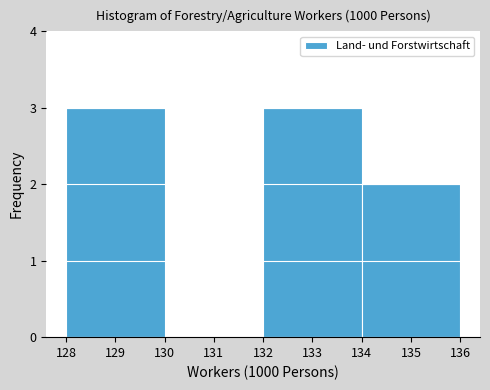

Reading left to right, transcribe this chart: for each bar, give the range it covers on the x-axis and its height. The values are not printed on the chart, so give them approximately, as read against the axis.

128 to 130: 3
130 to 132: 0
132 to 134: 3
134 to 136: 2